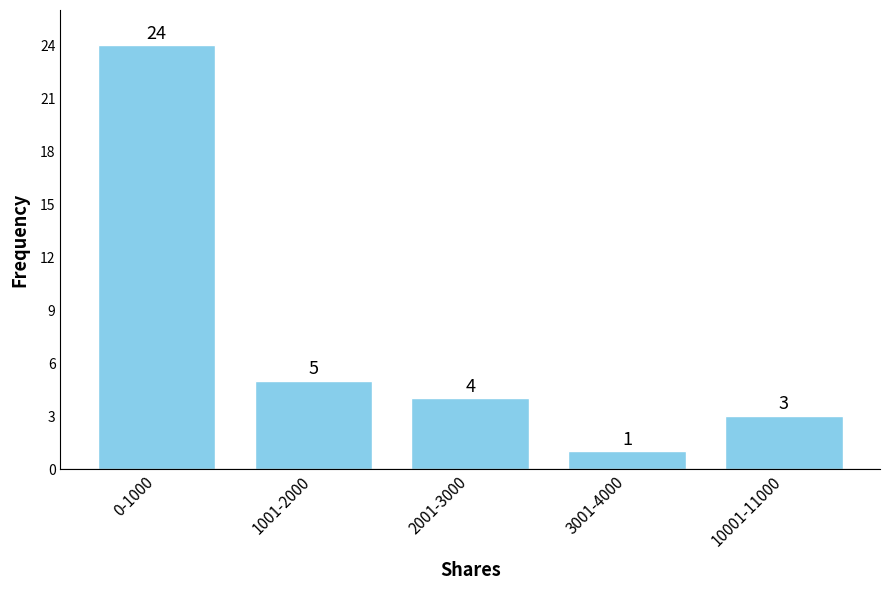

Reading left to right, list all the values displayed in this chart.

0-1000=24	1001-2000=5	2001-3000=4	3001-4000=1	10001-11000=3